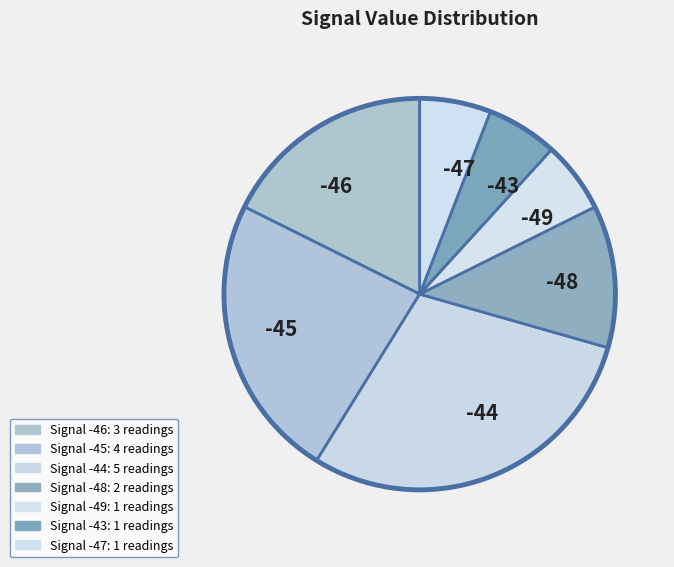

Is the sum of -45 and -49 greater than half?

No